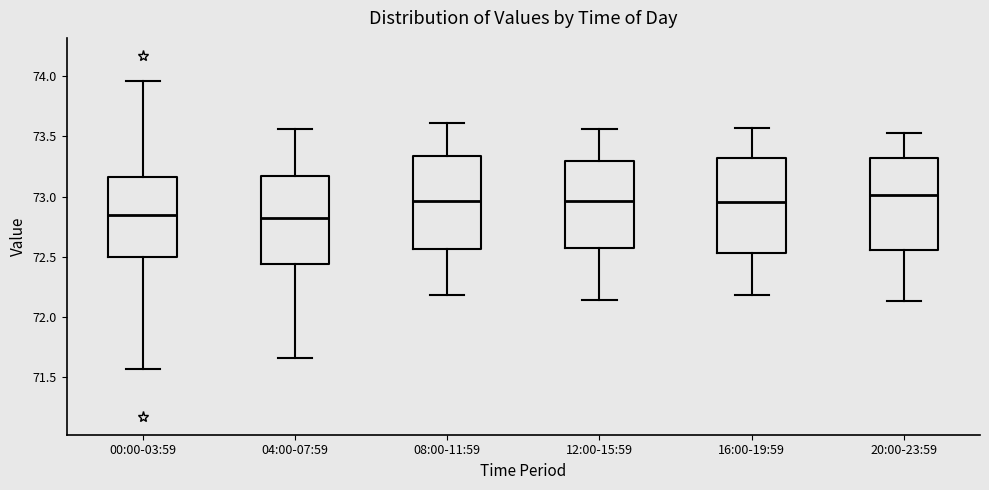

Reading left to right, read every box against the y-axis: the position of its median line, the range the box covers, and the ends of its whiskers. The values are not printed on the chart, so give them approximately, as read against the axis.

00:00-03:59: median 72.85, box 72.50 to 73.15, whiskers 71.55 to 73.95
04:00-07:59: median 72.85, box 72.45 to 73.15, whiskers 71.65 to 73.55
08:00-11:59: median 72.95, box 72.55 to 73.35, whiskers 72.20 to 73.60
12:00-15:59: median 72.95, box 72.55 to 73.30, whiskers 72.15 to 73.55
16:00-19:59: median 72.95, box 72.55 to 73.30, whiskers 72.20 to 73.55
20:00-23:59: median 73.00, box 72.55 to 73.30, whiskers 72.15 to 73.55